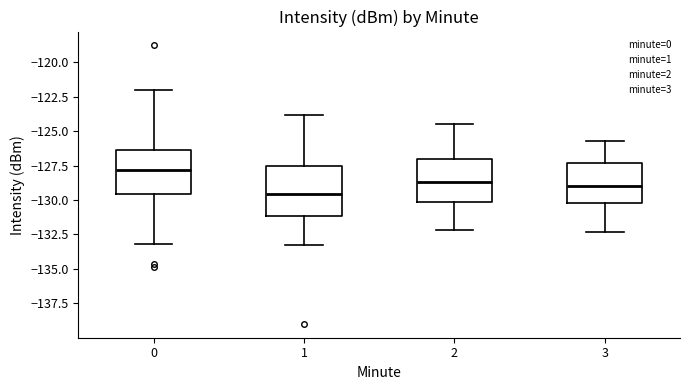

Where does the upper whisker of the box at x = 2 end on the y-axis? The values are not printed on the chart, so give them approximately, as read against the axis.

-124.5